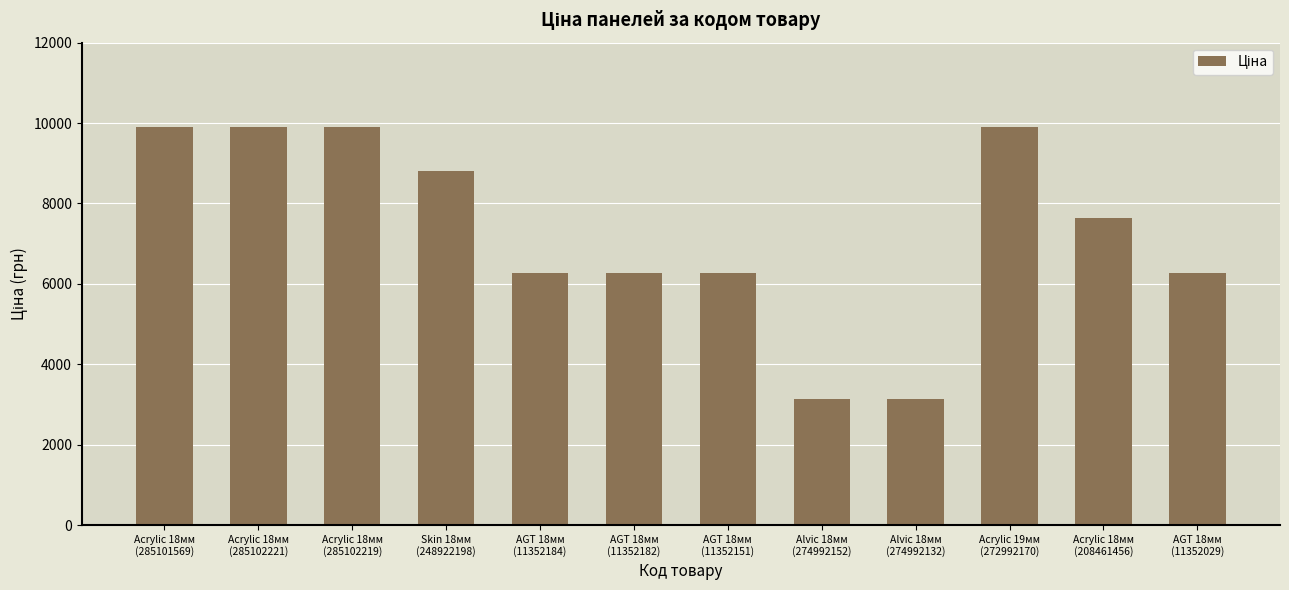

What is the greatest value displayed?

9908.5